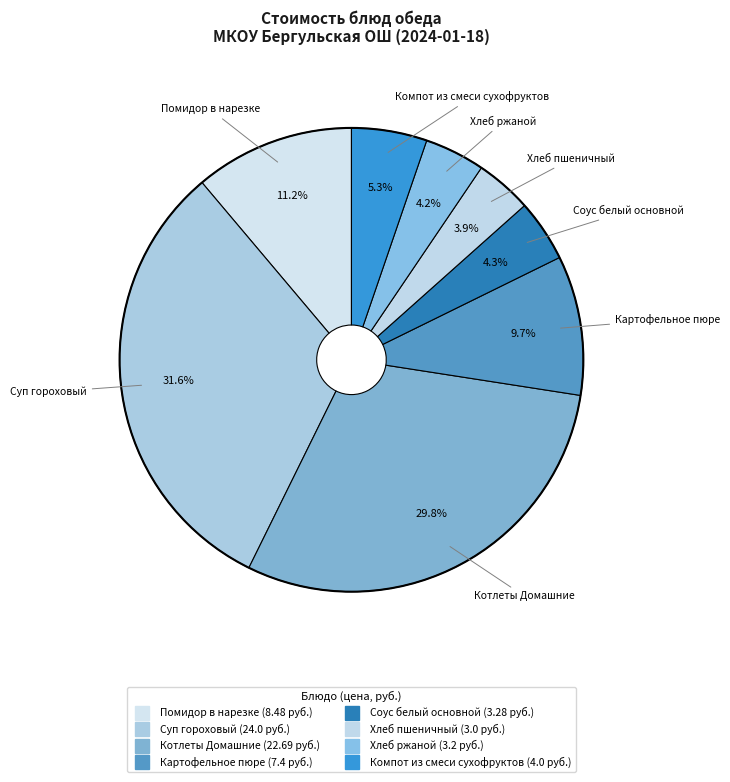

Count the number of slices in the pie.

8